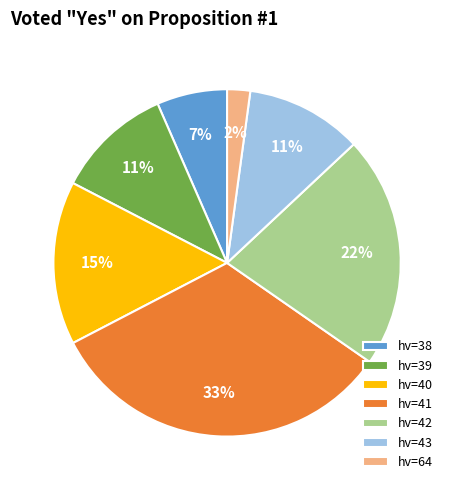

To the nearest percent, what portion does hv=41 represent?

33%